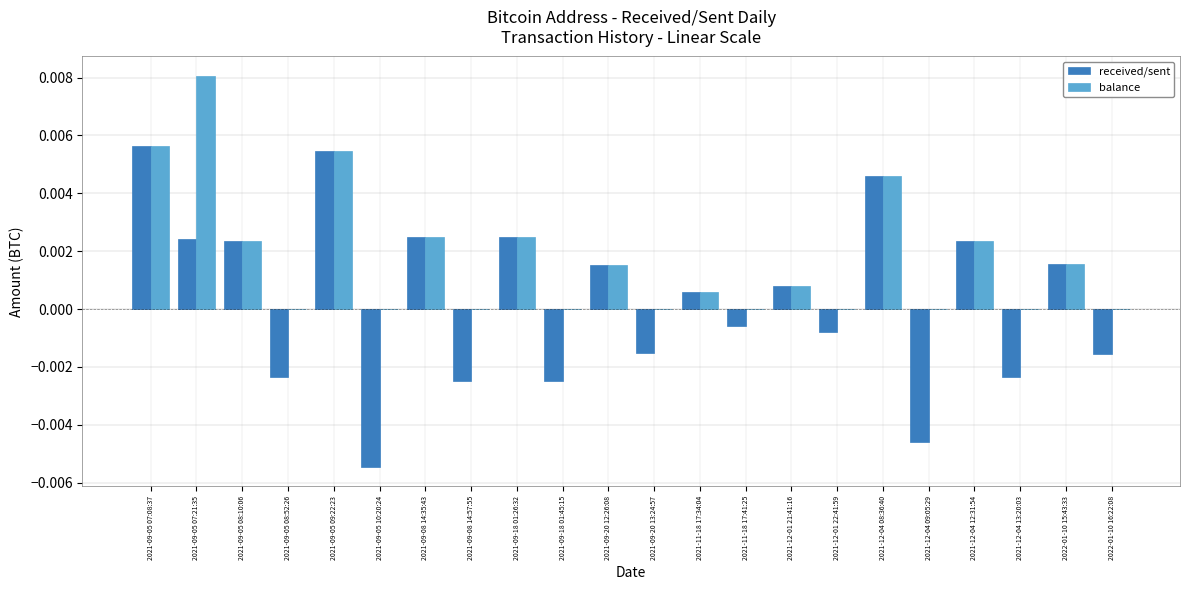

At which category is the sum across all series the highest?

2021-09-05 07:08:37